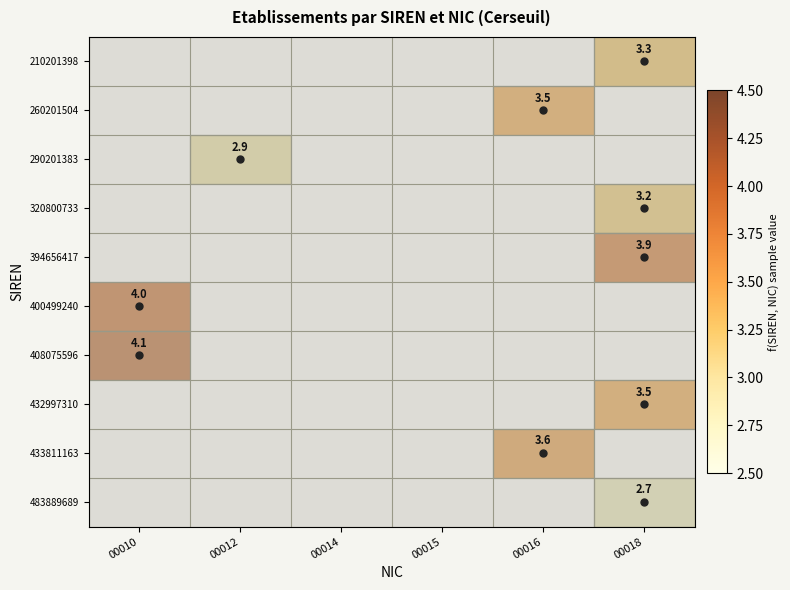

The 433811163 series shows 5.3 at 00016. True or false?

False